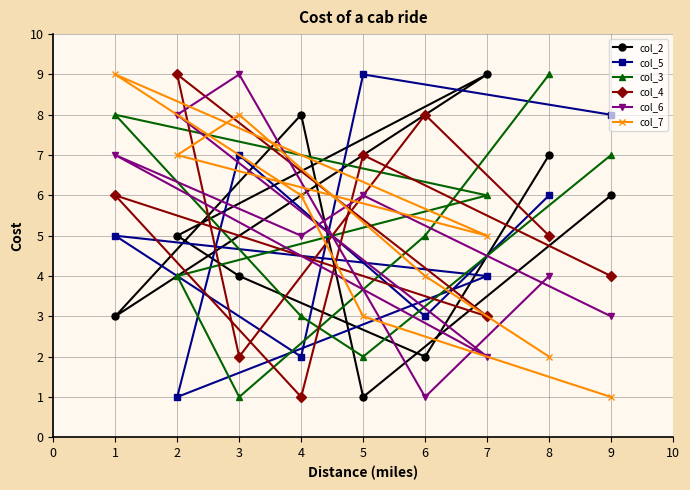

How many series are shown in this chart?

6